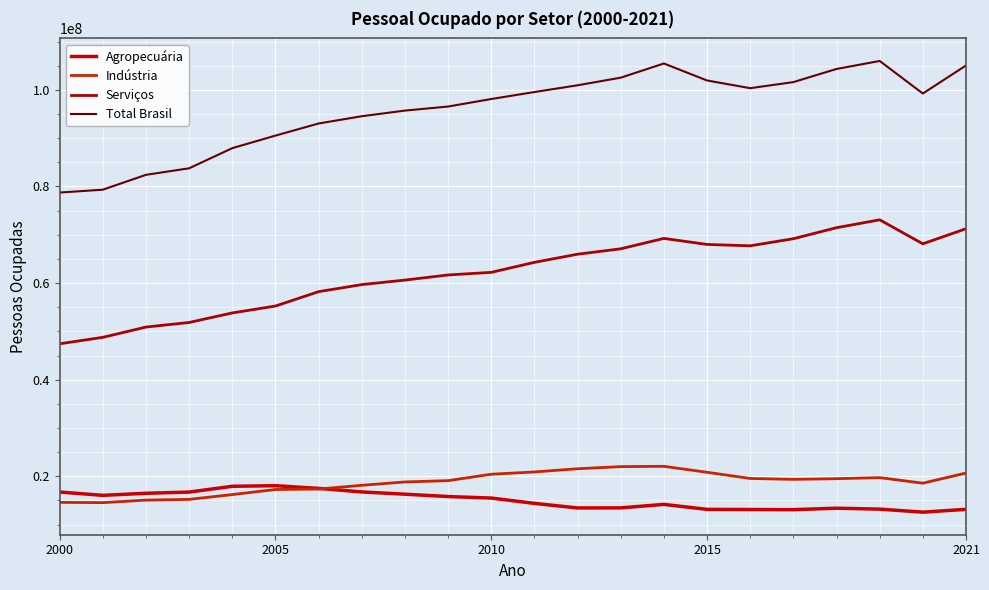

True or false: Indústria and Serviços cross at least once.

False